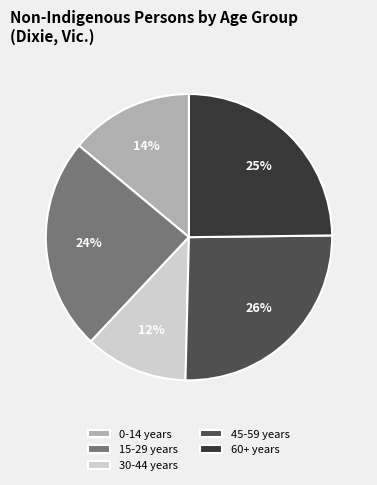

True or false: 0-14 years accounts for 2% of the total.

False